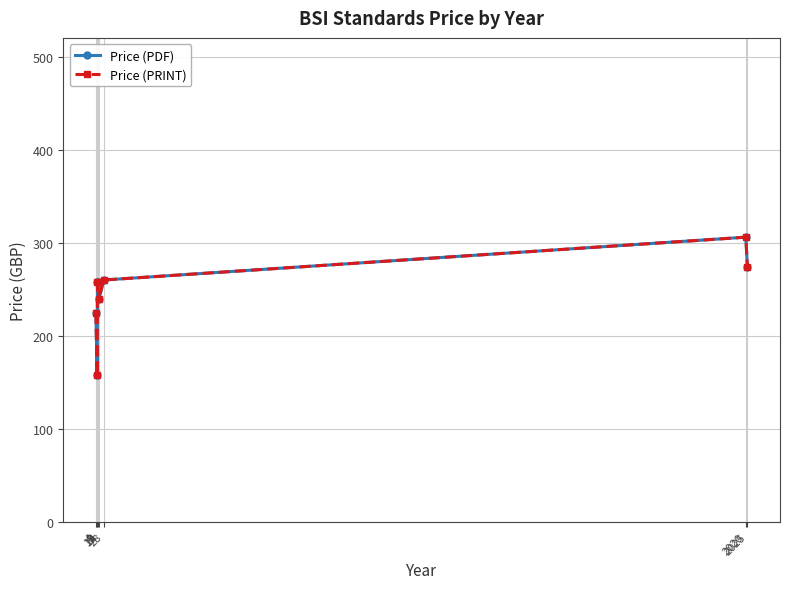

True or false: Price (PRINT) and Price (PDF) intersect in this chart.

False